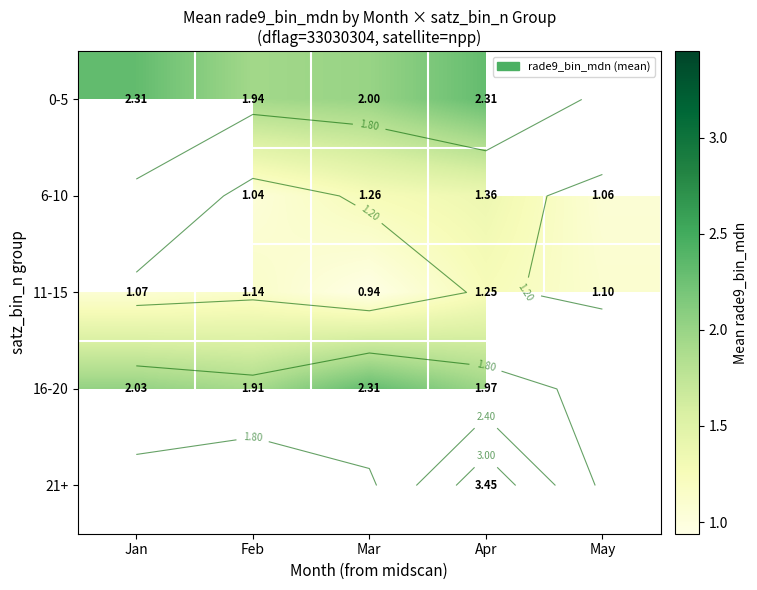

What is the difference between the highest and lowest values at Mar?

1.4